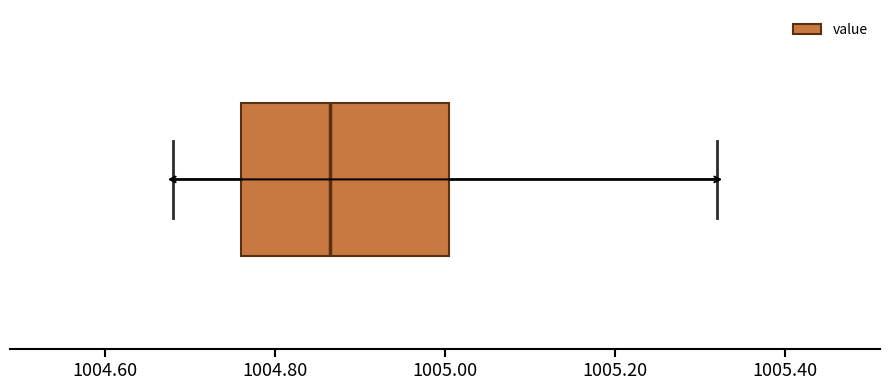

Transcribe this box plot: give where the median line is, the range the box spans, and where the two whiskers end, as read against the x-axis. The values are not printed on the chart, so give them approximately, as read against the axis.

median 1004.86, box 1004.76 to 1005.00, whiskers 1004.68 to 1005.32